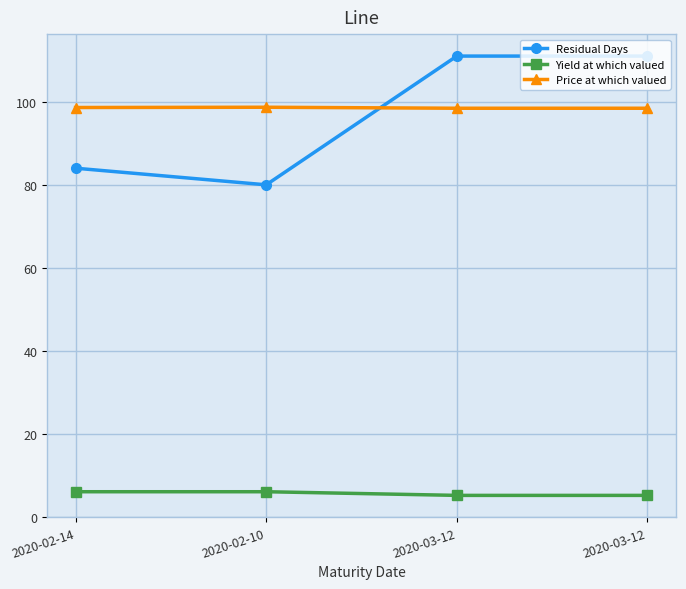

What is the sum of the Price at which valued values at 2020-02-10 and 2020-02-14?

197.3